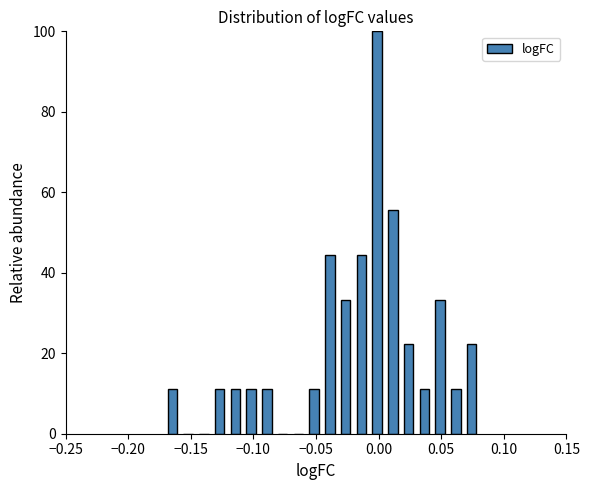

Read against the x-axis, roughly where is the centre of the tallest bar?

0.000